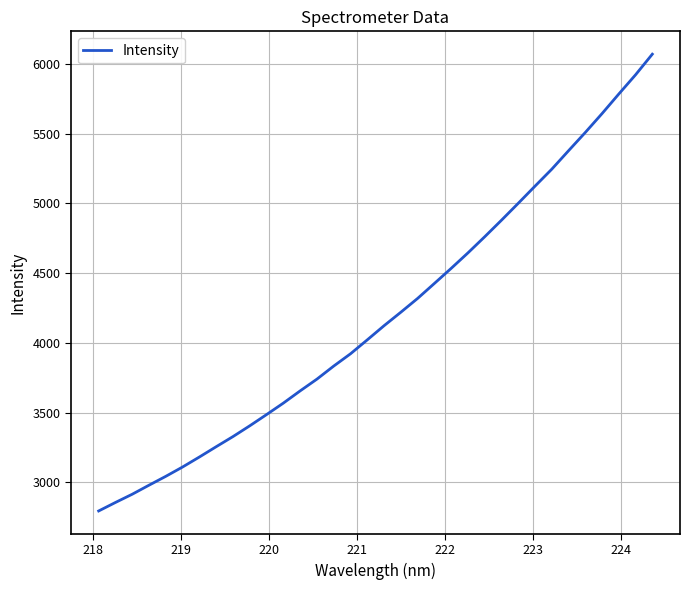

What is the smallest value displayed?

2793.4